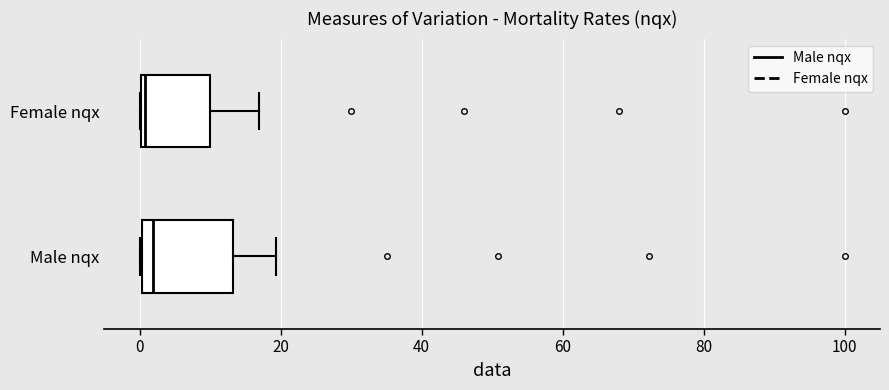

Reading bottom to top, transcribe this box plot: for each box, give where its median line is, the range the box spans, and where its two whiskers end, as read against the x-axis. The values are not printed on the chart, so give them approximately, as read against the axis.

Male nqx: median 2, box 0 to 14, whiskers 0 to 20
Female nqx: median 0, box 0 to 10, whiskers 0 to 18